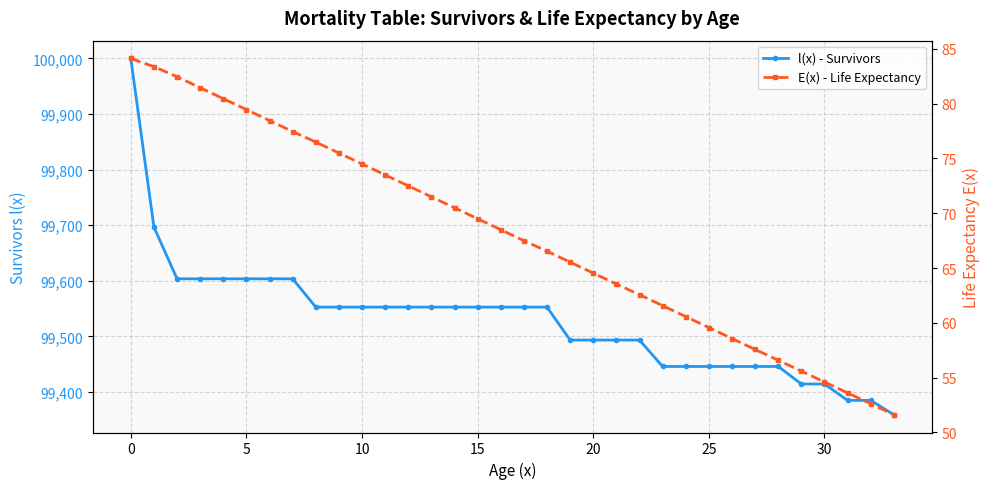

How many values in the E(x) - Life Expectancy series are below 68?

17